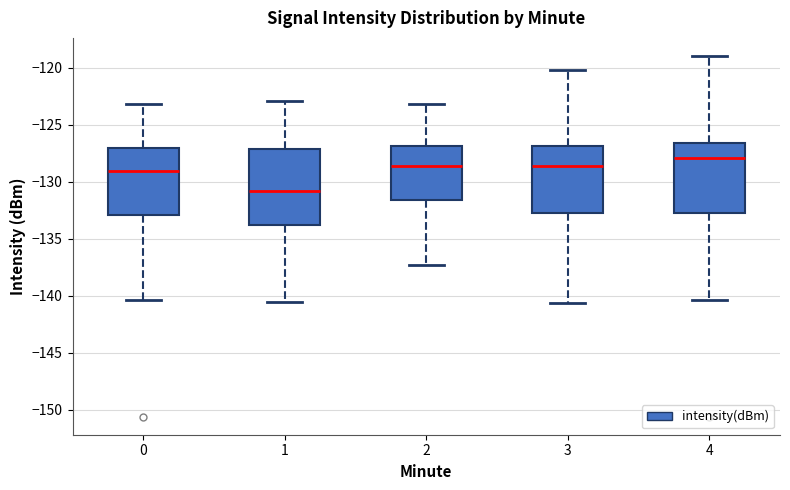

Reading left to right, read every box against the y-axis: the position of its median line, the range the box covers, and the ends of its whiskers. The values are not printed on the chart, so give them approximately, as read against the axis.

0: median -129.0, box -133.0 to -127.0, whiskers -140.5 to -123.0
1: median -131.0, box -134.0 to -127.0, whiskers -140.5 to -123.0
2: median -128.5, box -131.5 to -127.0, whiskers -137.5 to -123.0
3: median -128.5, box -132.5 to -127.0, whiskers -140.5 to -120.0
4: median -128.0, box -132.5 to -126.5, whiskers -140.5 to -119.0